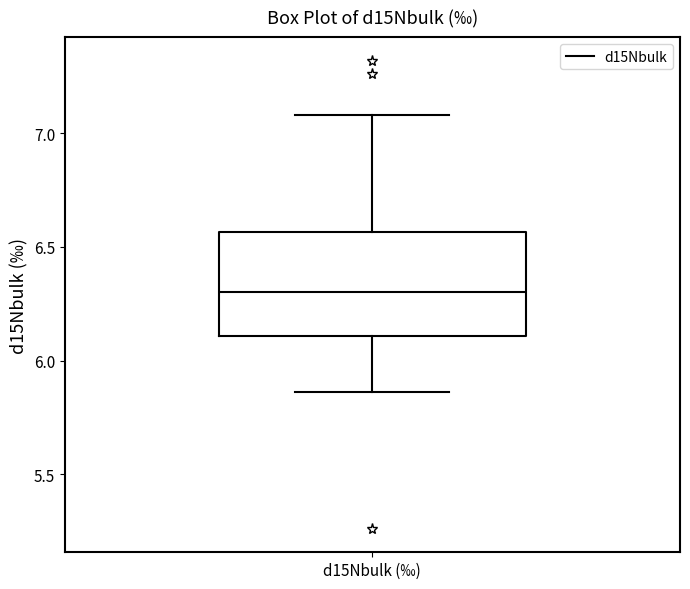

Transcribe this box plot: give where the median line is, the range the box spans, and where the two whiskers end, as read against the y-axis. The values are not printed on the chart, so give them approximately, as read against the axis.

median 6.30, box 6.10 to 6.55, whiskers 5.85 to 7.10